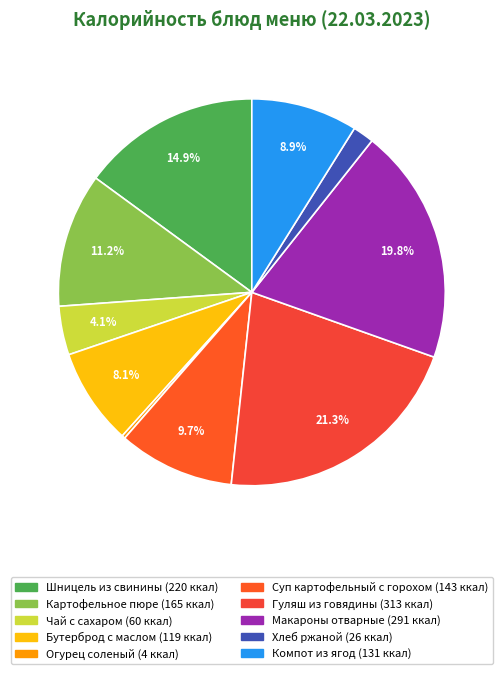

To the nearest percent, what percentage of the pie is Шницель из свинины?

15%